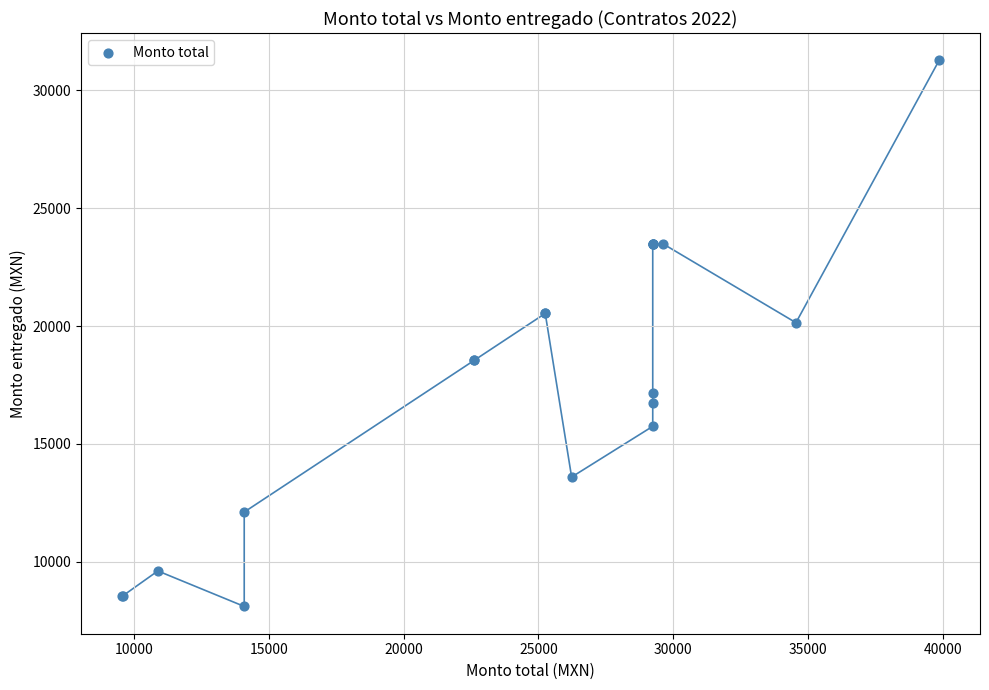

What Y value in the scatter plot is closest to 19693?

20146.2